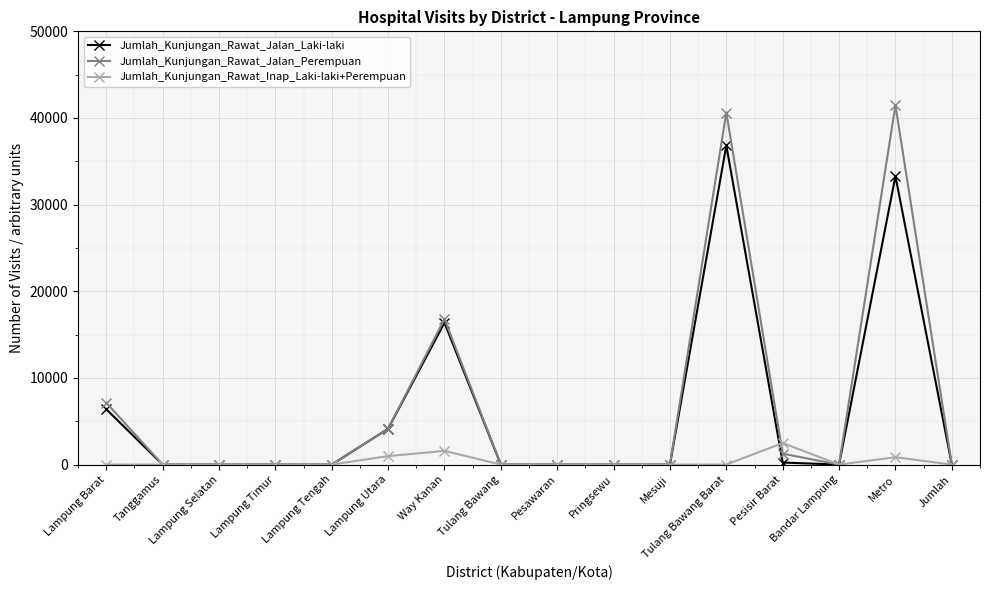

What is the spread (max minus min) of values at Pesisir Barat?

2253